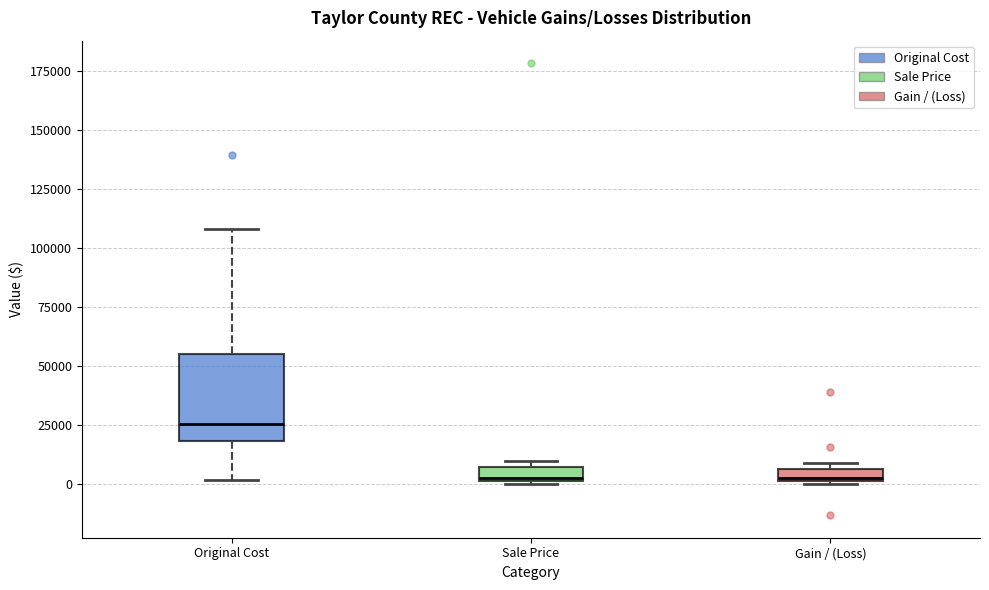

Which box is the tallest, from its lower edge to its upper edge?

Original Cost